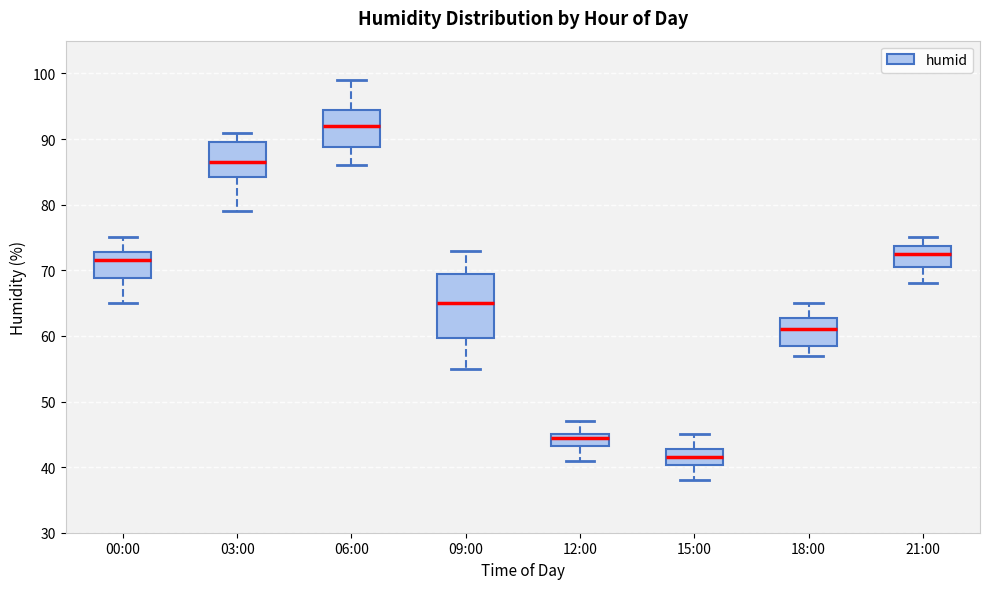

Which box has the lowest median line?

15:00